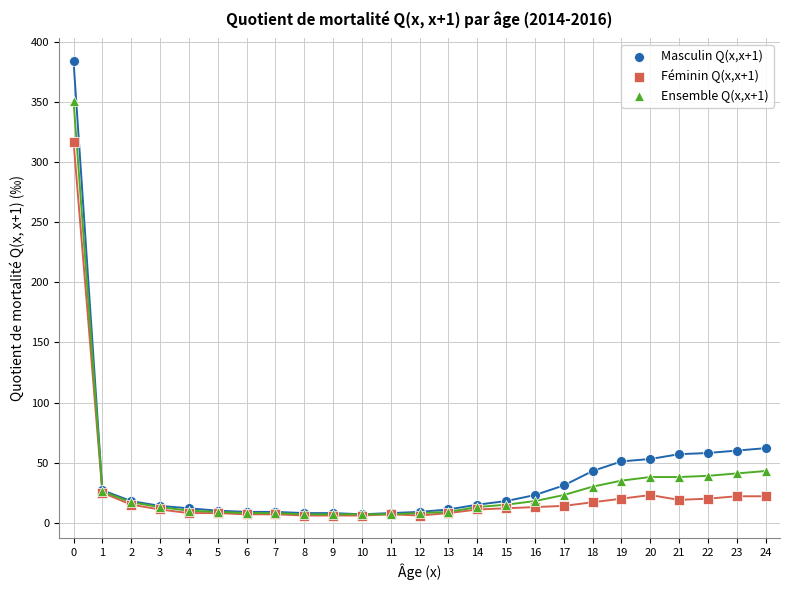

Across all series, what Y value is closest to 195?

317